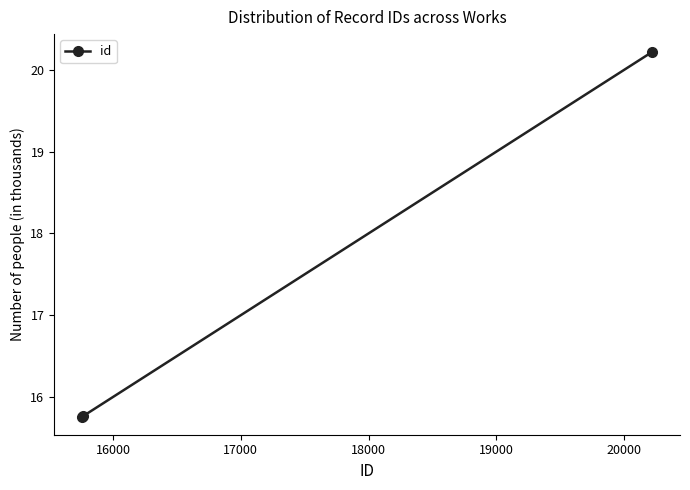

What is the maximum value shown in the chart?

20.2